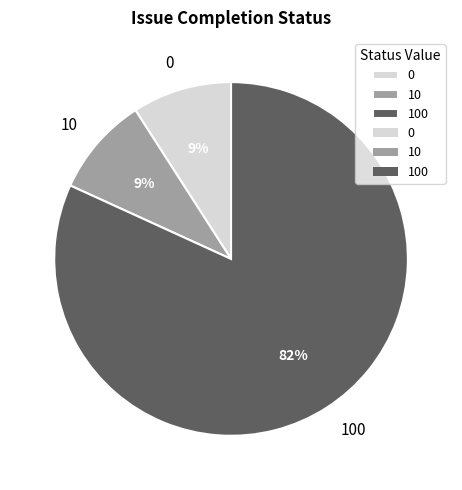

To the nearest percent, what is the difference between the largest and smallest slice percentages?

73%